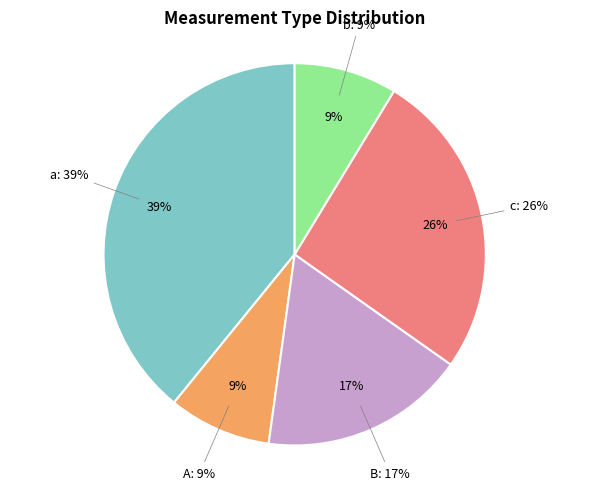

Which has a higher value, c or a?

a